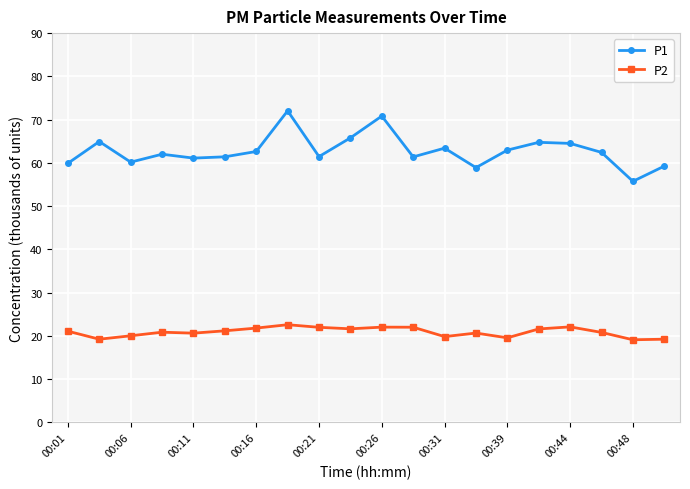

True or false: P2 has more than 0 points higher than both neighbors.

True